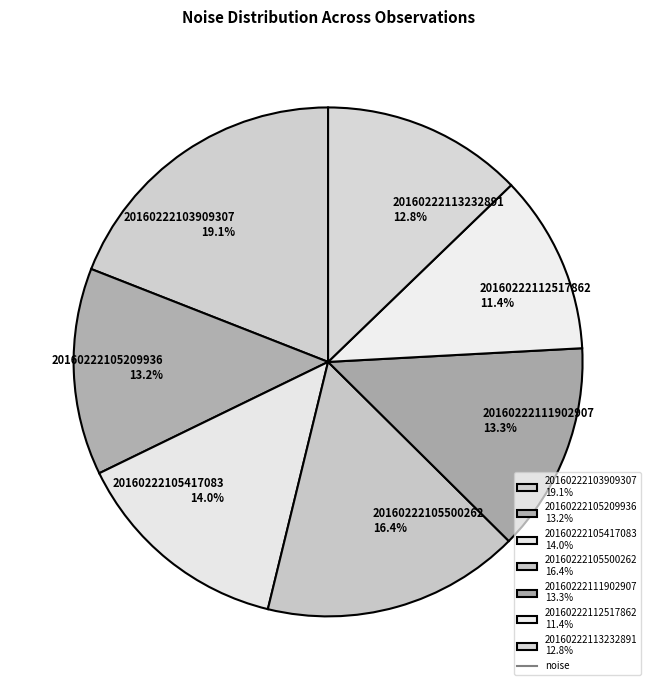

Which category has the smallest portion of the pie?

20160222112517862